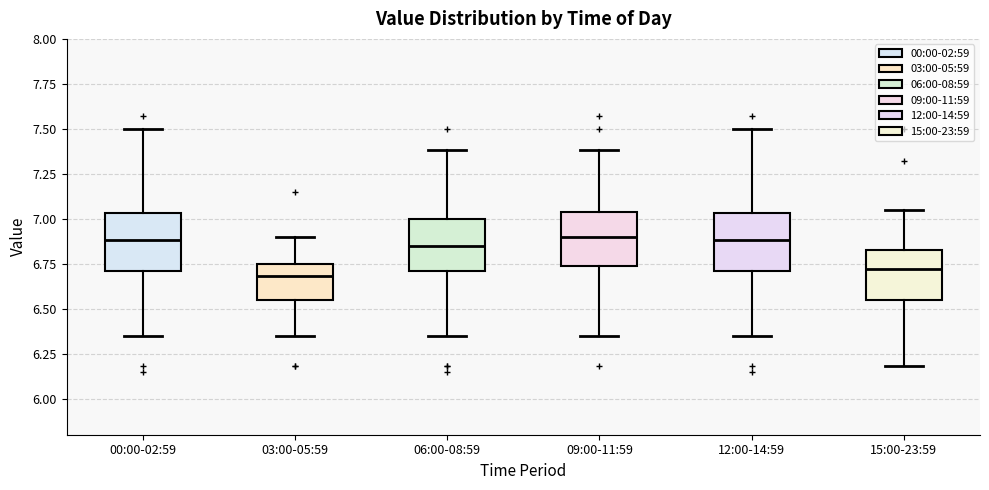

Reading left to right, read every box against the y-axis: the position of its median line, the range the box covers, and the ends of its whiskers. The values are not printed on the chart, so give them approximately, as read against the axis.

00:00-02:59: median 6.90, box 6.70 to 7.05, whiskers 6.35 to 7.50
03:00-05:59: median 6.70, box 6.55 to 6.75, whiskers 6.35 to 6.90
06:00-08:59: median 6.85, box 6.70 to 7.00, whiskers 6.35 to 7.40
09:00-11:59: median 6.90, box 6.75 to 7.05, whiskers 6.35 to 7.40
12:00-14:59: median 6.90, box 6.70 to 7.05, whiskers 6.35 to 7.50
15:00-23:59: median 6.70, box 6.55 to 6.85, whiskers 6.20 to 7.05